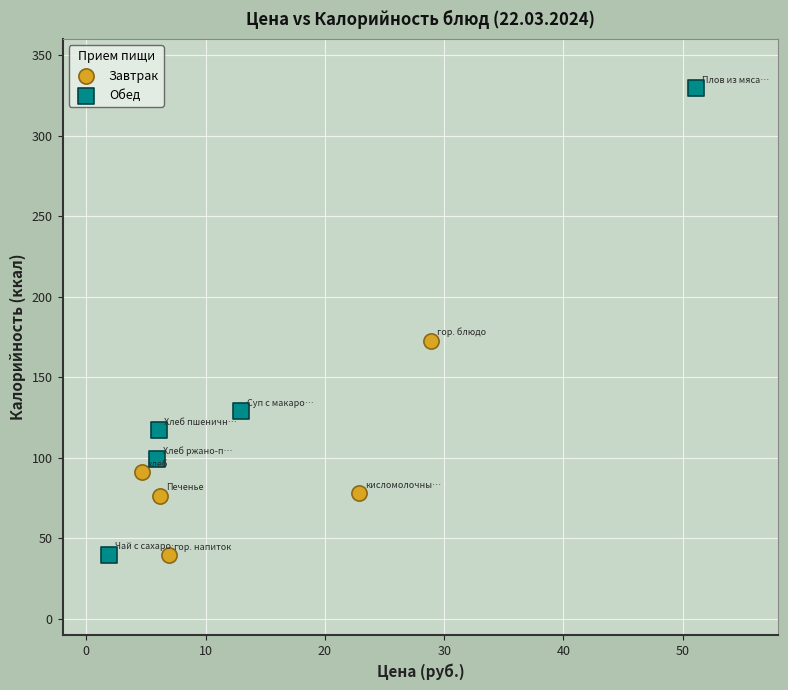

Which series contains the highest Y value?

Обед